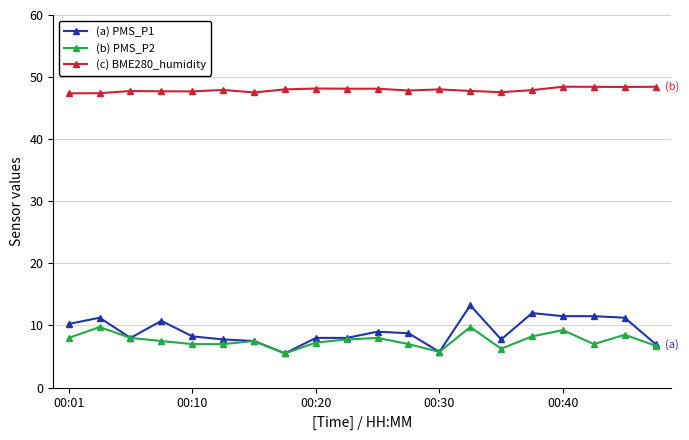

What is the lowest value of the (c) BME280_humidity series?

47.4